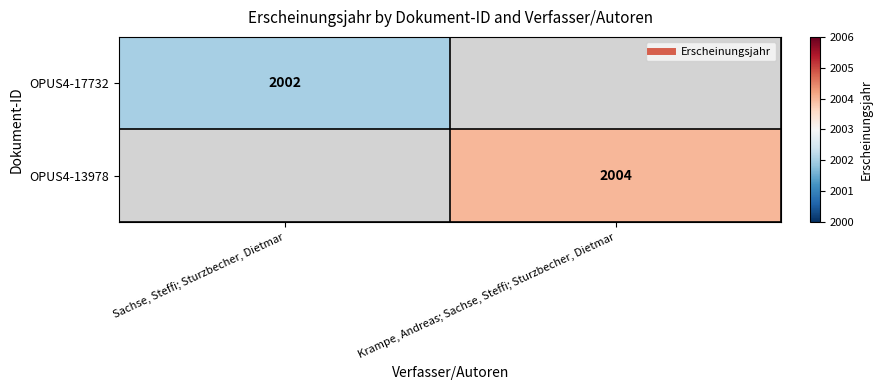

The OPUS4-17732 series shows 2002.0 at Sachse, Steffi; Sturzbecher, Dietmar. True or false?

True